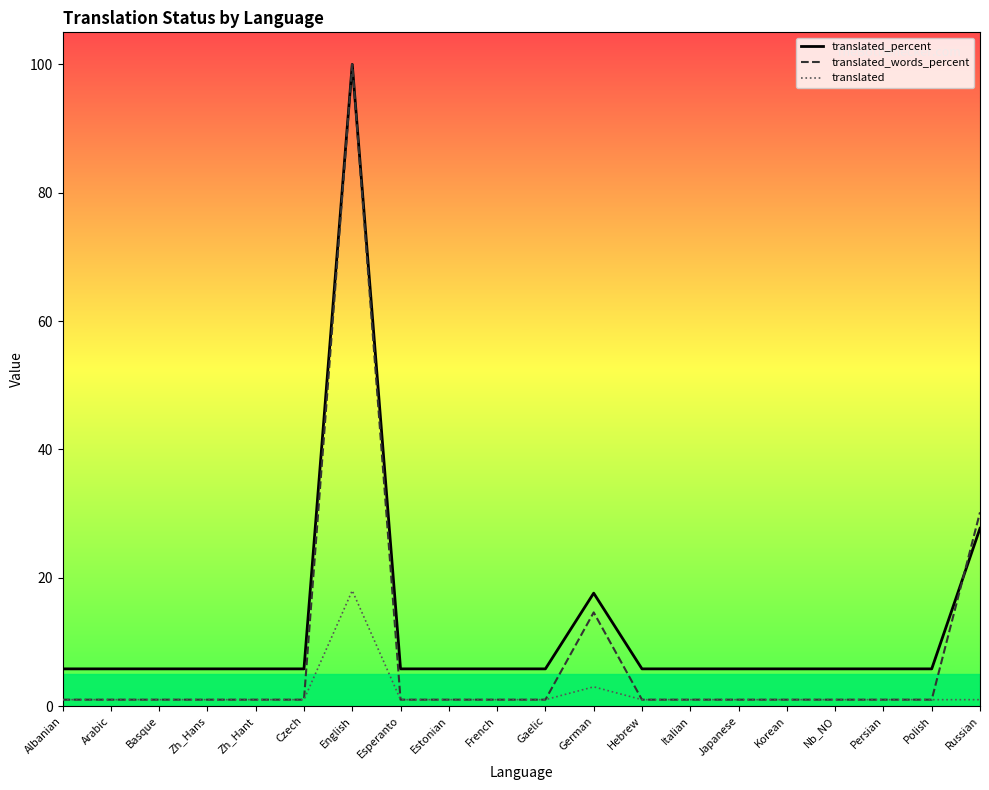

What is the sum of the translated_percent values at Persian and Nb_NO?

11.6